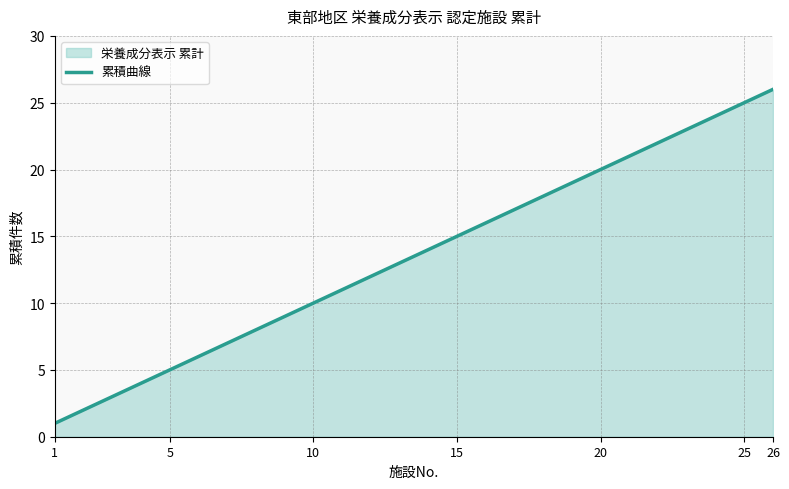

The value at 26 is 26. True or false?

True